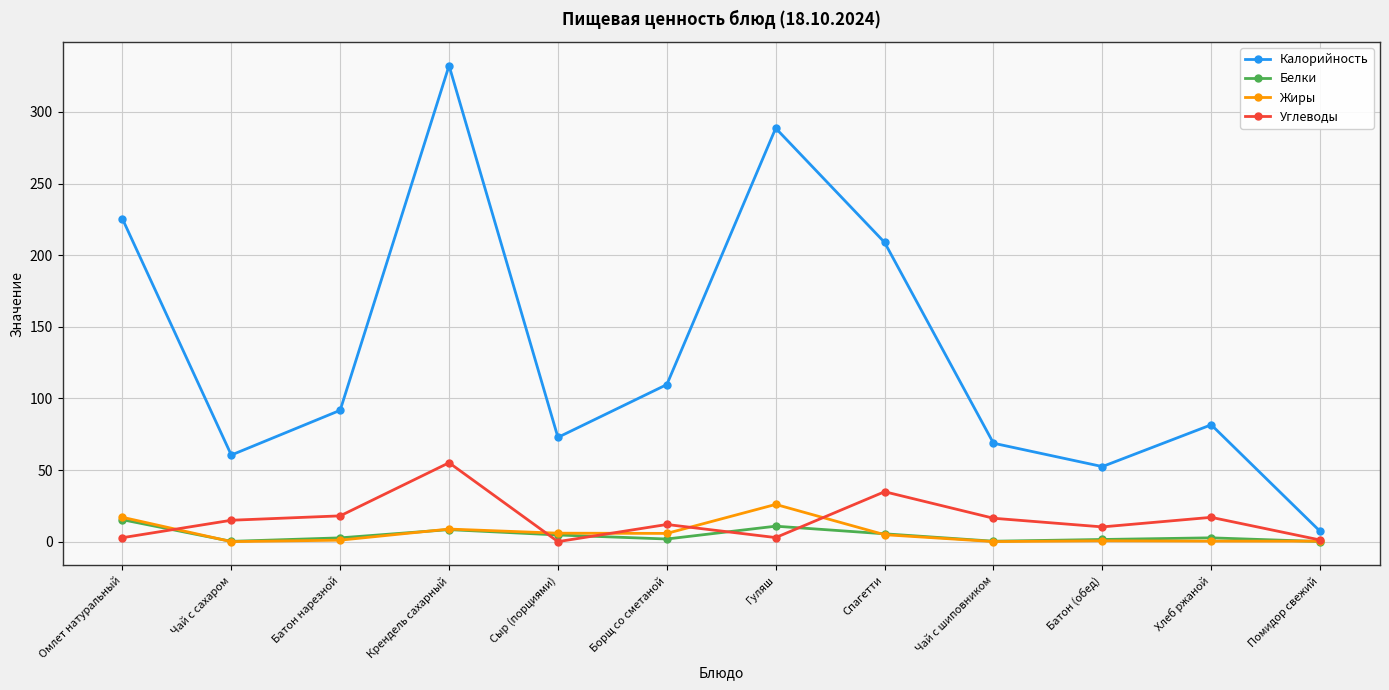

What is the maximum value for Углеводы?

55.1